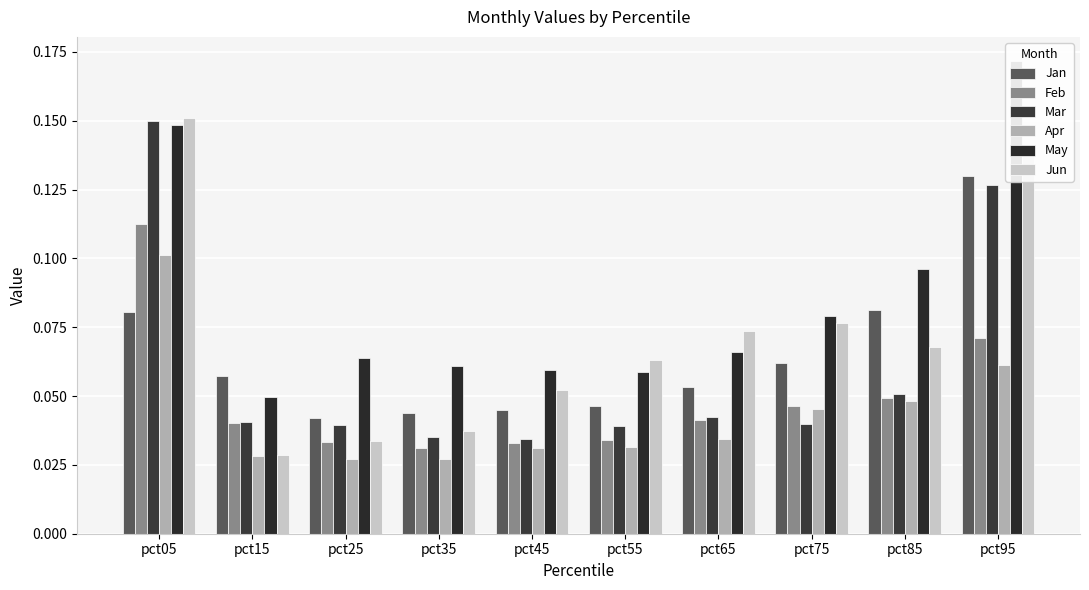

At which category is the sum across all series the highest?

pct05